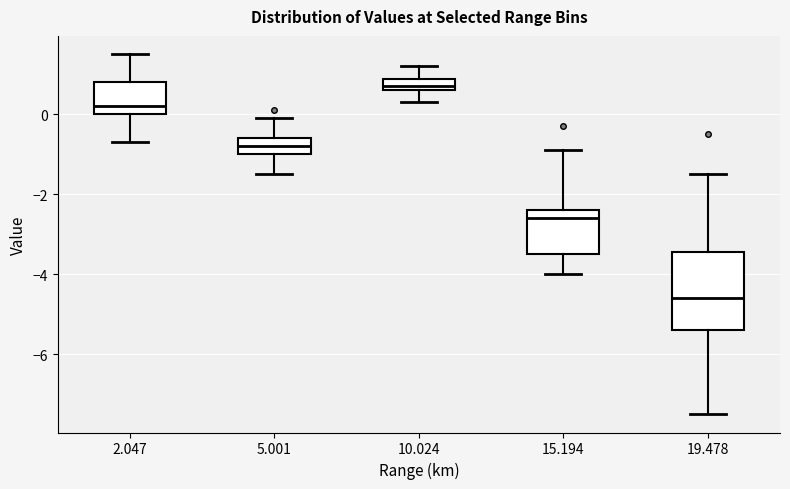

Which box has the highest median line?

10.024